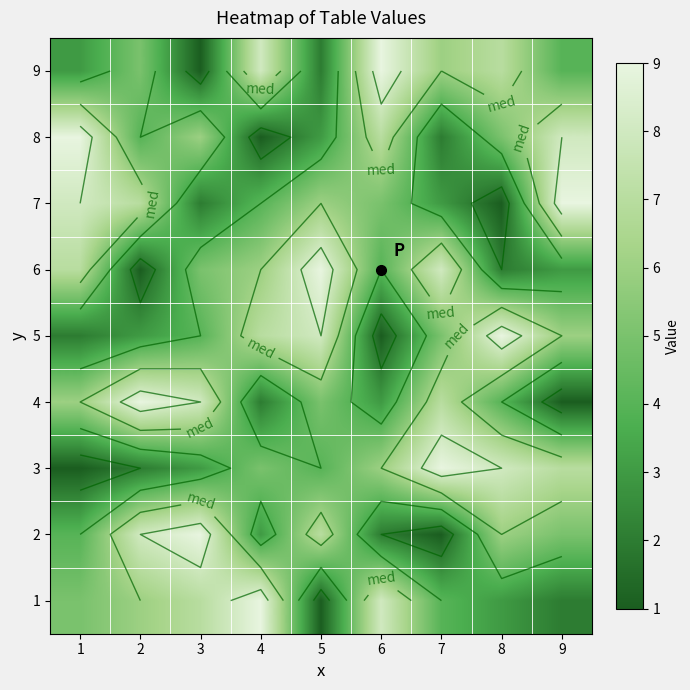

What is the difference between the highest and lowest values at 5?

8